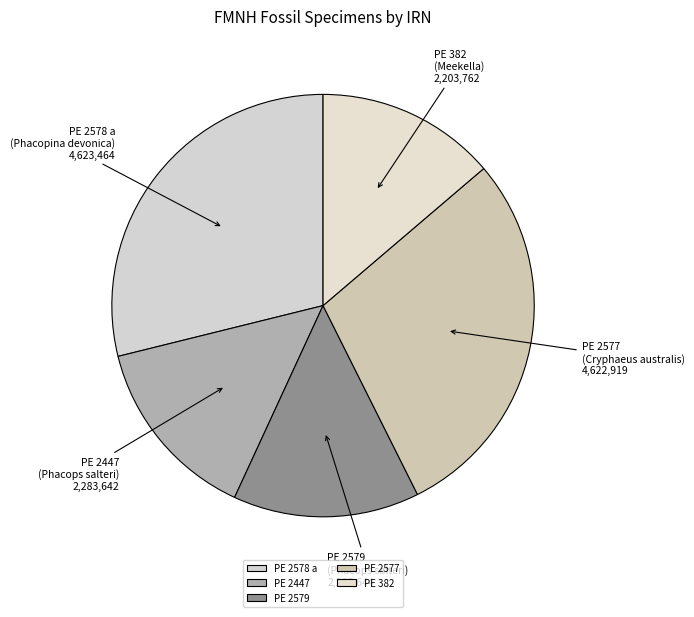

Is the sum of PE 2447 and PE 2577 greater than half?

No